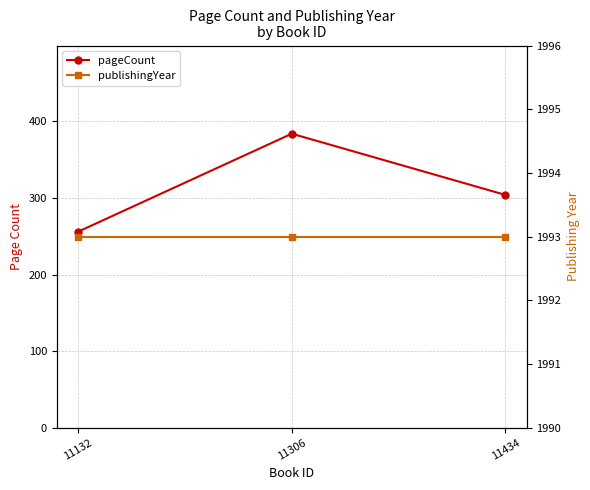

What is the value of the pageCount point at the 3rd from the left?

304